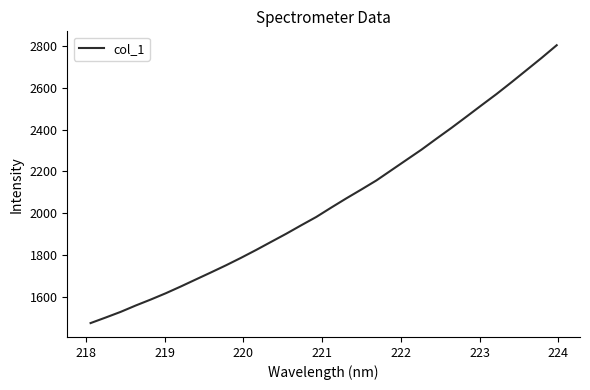

Reading right to left, transcribe all the data shown in this chart.

2804.0	2743.6	2685.3	2627.3	2570.6	2516.8	2462.4	2408.6	2356.8	2304.1	2255.0	2205.8	2156.7	2113.3	2070.8	2026.9	1981.8	1942.0	1901.3	1862.6	1823.7	1786.3	1750.4	1716.3	1682.8	1649.1	1616.6	1586.5	1557.9	1527.4	1500.2	1473.7